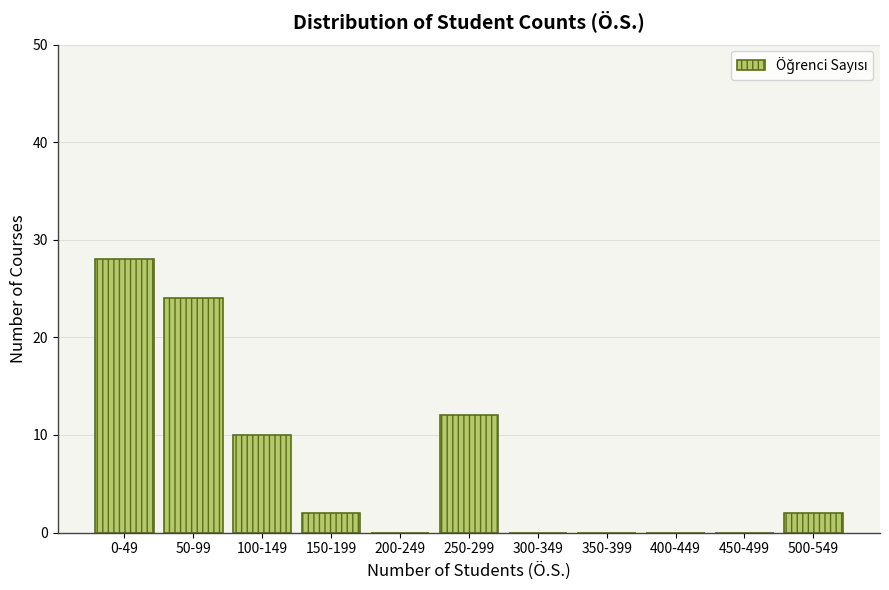

Reading left to right, extract all data points from this chart.

0-49=28	50-99=24	100-149=10	150-199=2	200-249=0	250-299=12	300-349=0	350-399=0	400-449=0	450-499=0	500-549=2